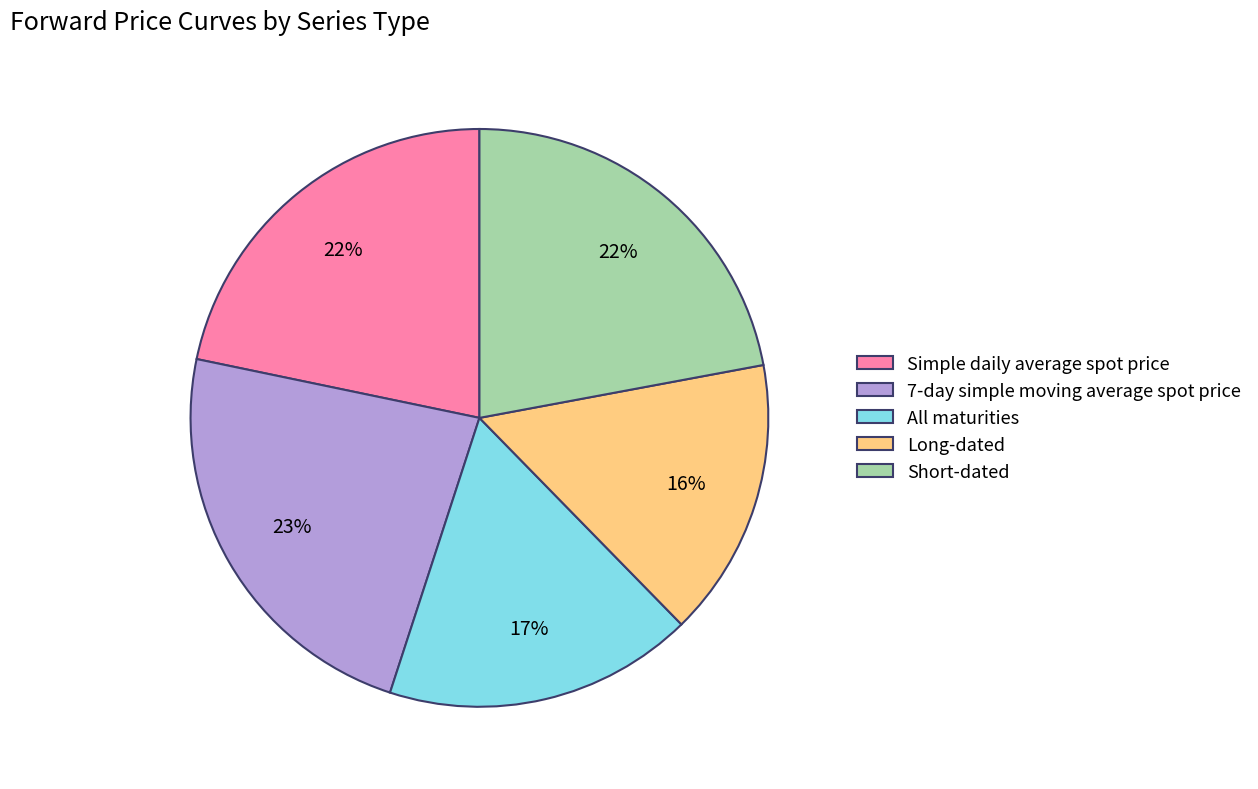

To the nearest percent, what is the combined percentage of Short-dated and Simple daily average spot price?

44%